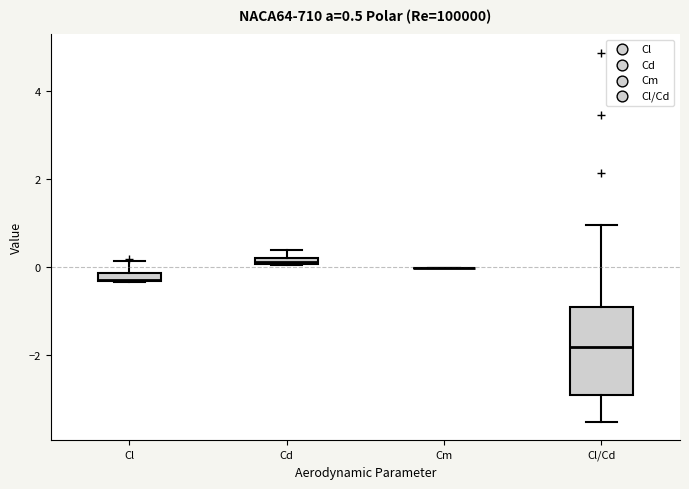

Comparing the boxes themselves (not the whiskers), which one is the tallest?

Cl/Cd